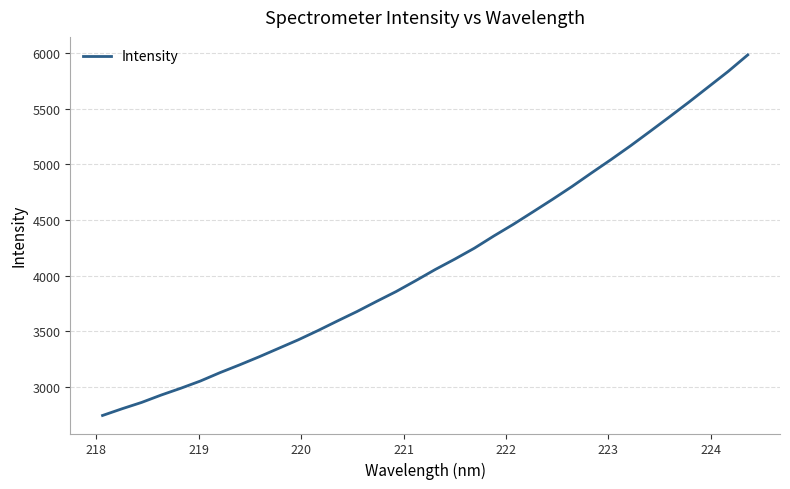

Does the chart have visible grid lines?

Yes